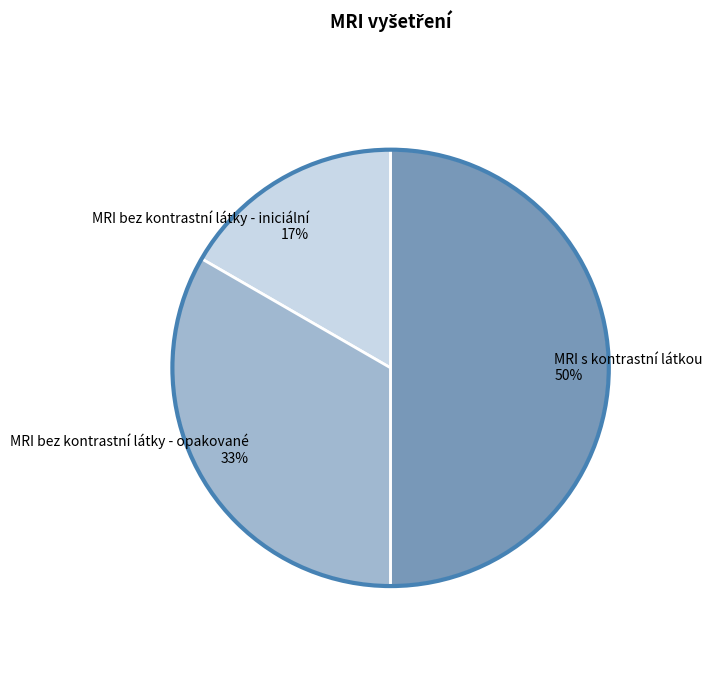

What percentage is the MRI bez kontrastní látky - iniciální slice, to the nearest percent?

17%